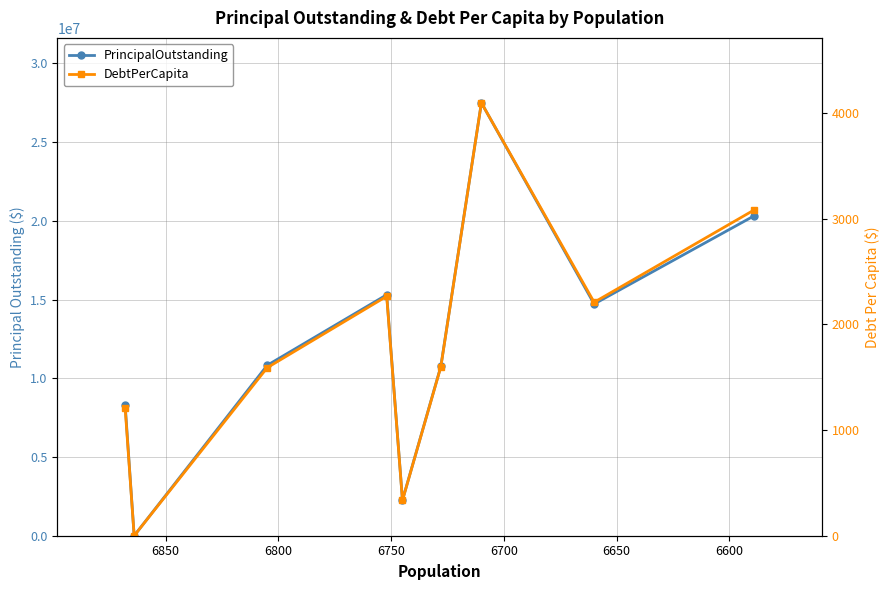

True or false: PrincipalOutstanding and DebtPerCapita intersect in this chart.

False